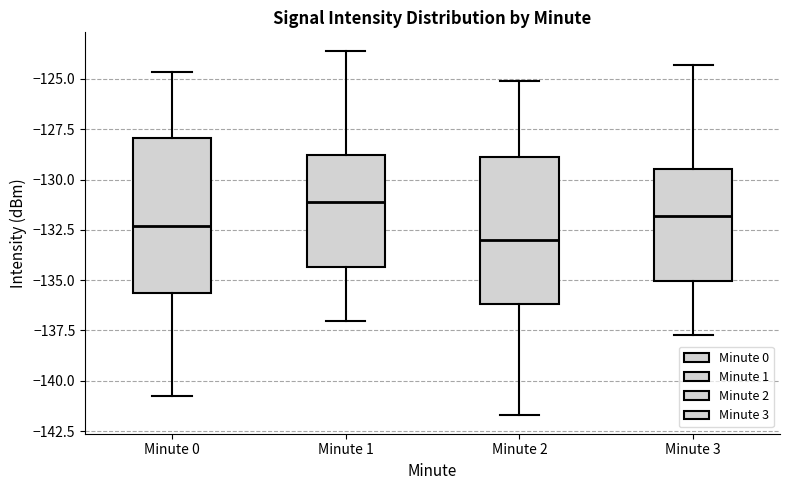

Reading left to right, transcribe this box plot: for each box, give where its median line is, the range the box spans, and where its two whiskers end, as read against the y-axis. The values are not printed on the chart, so give them approximately, as read against the axis.

Minute 0: median -132.5, box -135.5 to -128.0, whiskers -140.5 to -124.5
Minute 1: median -131.0, box -134.5 to -129.0, whiskers -137.0 to -123.5
Minute 2: median -133.0, box -136.0 to -129.0, whiskers -141.5 to -125.0
Minute 3: median -132.0, box -135.0 to -129.5, whiskers -137.5 to -124.5